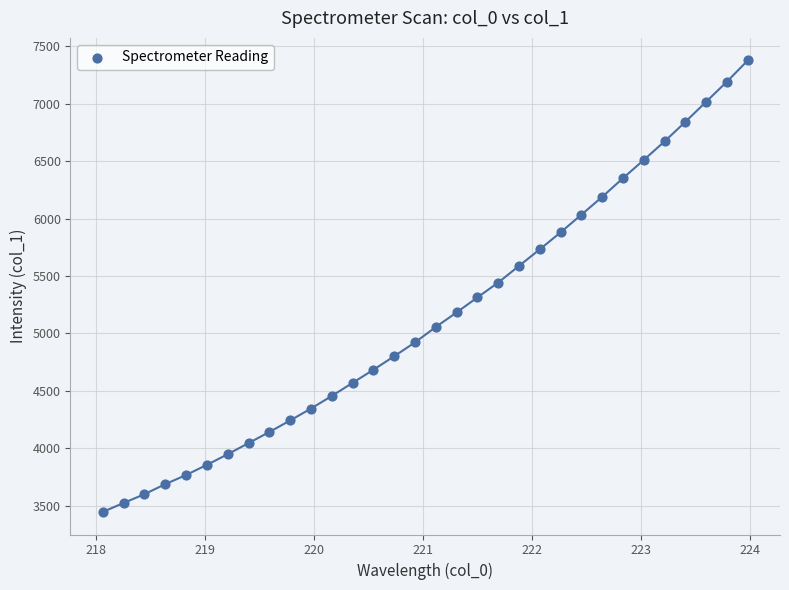

What is the range of Y values (max minus min)?

3930.2